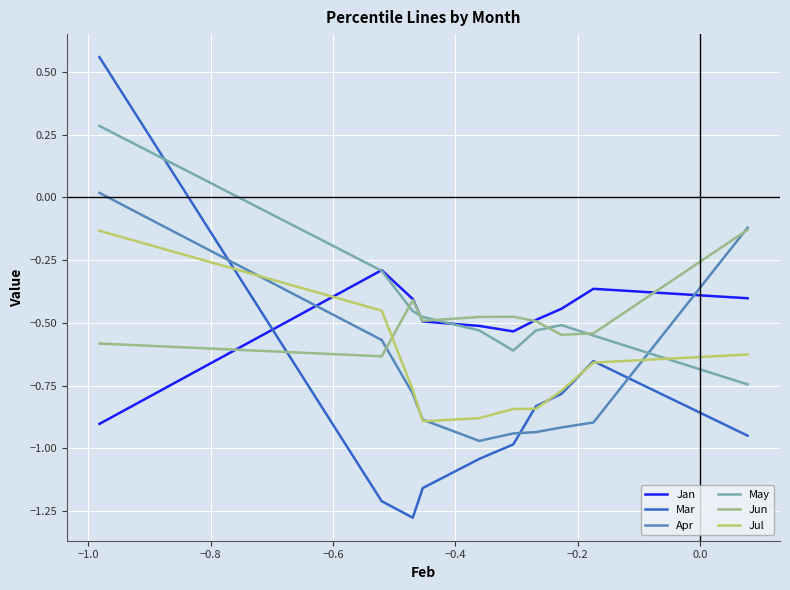

After their last crossing, which series has the higher values: Jan or Apr?

Apr